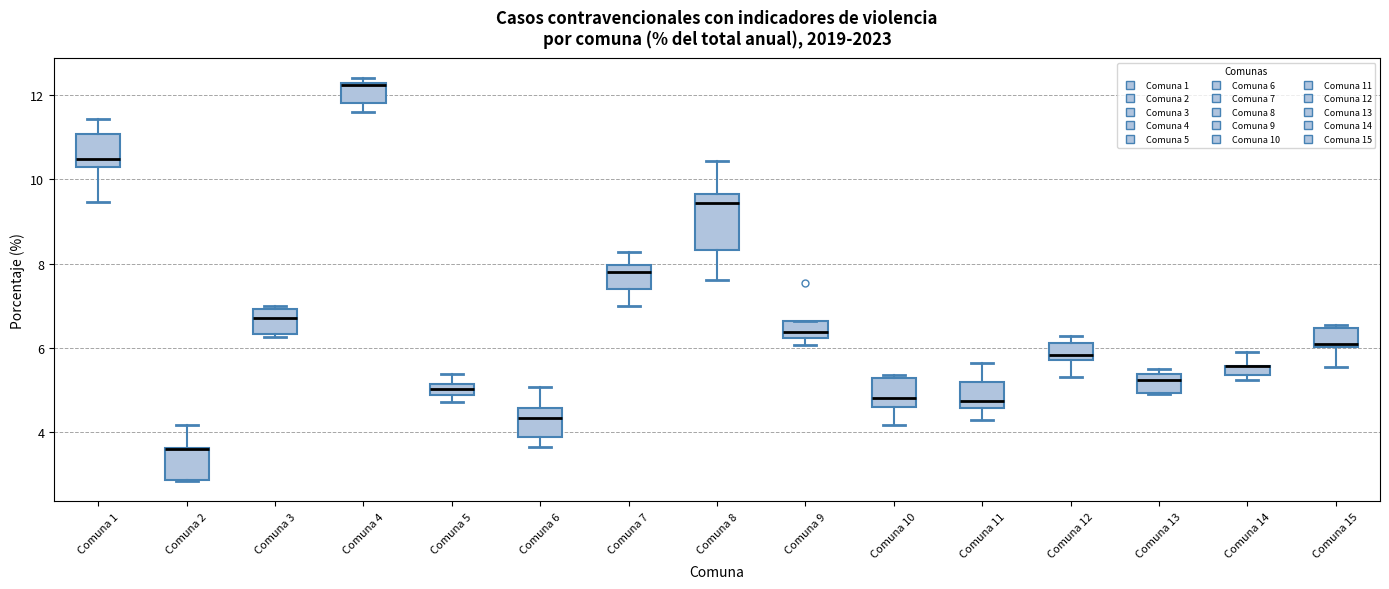

Where is the lower edge of the box for Comuna 2 on the y-axis? The values are not printed on the chart, so give them approximately, as read against the axis.

2.8